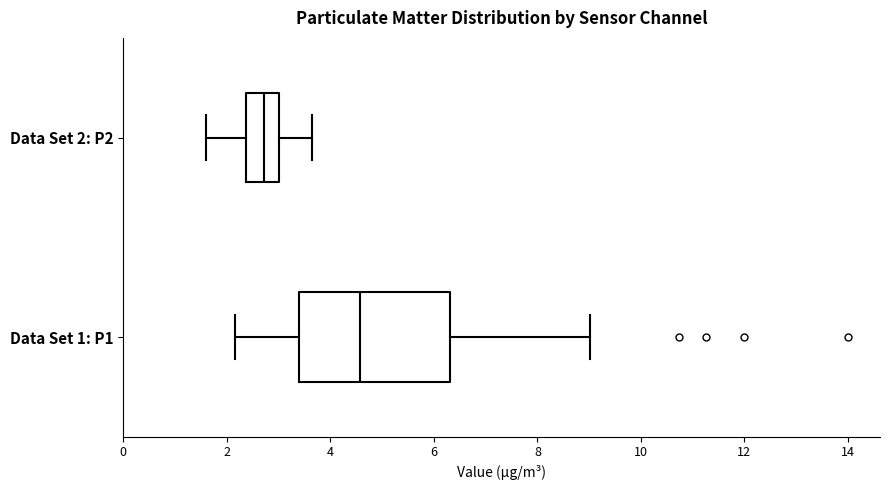

Comparing the boxes themselves (not the whiskers), which one is the widest?

Data Set 1: P1